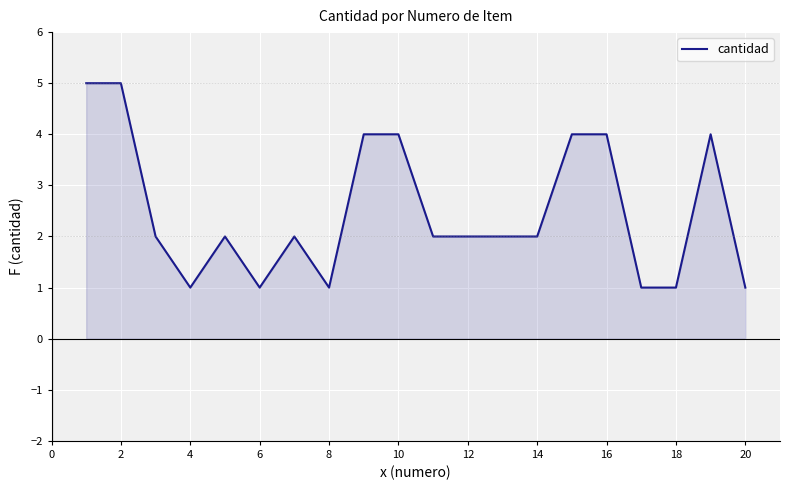

What is the greatest value displayed?

5